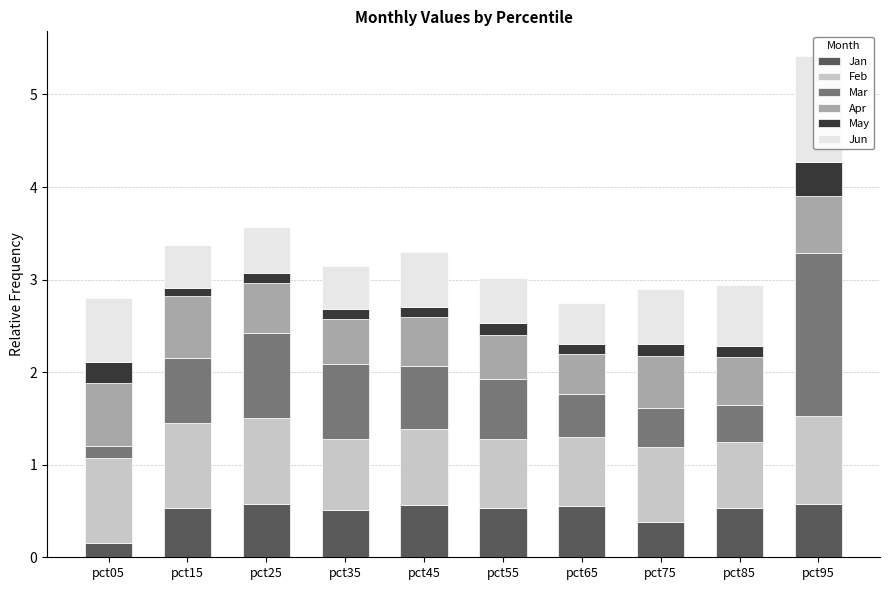

Count the Apr values in the range 0 to 1.

10